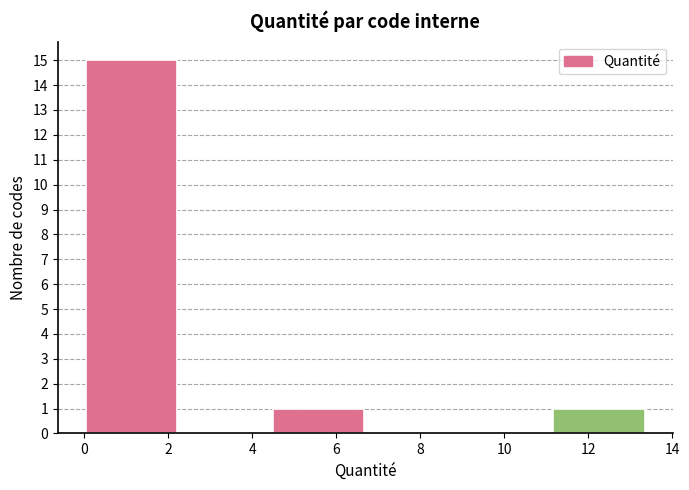

Over which range of the x-axis is the bar tallest?

0.0 to 2.2